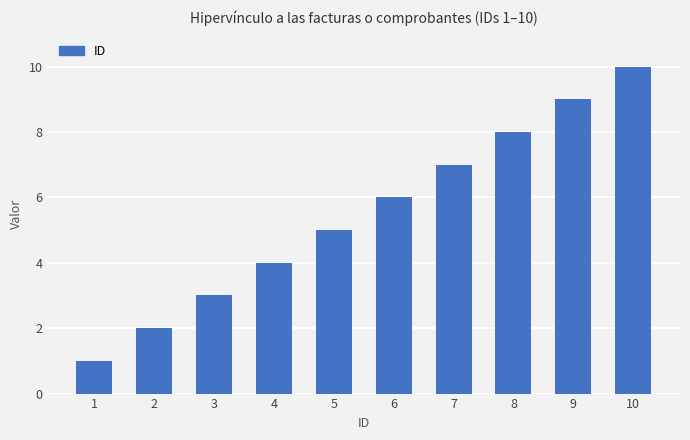

How many data points does each series have?

10